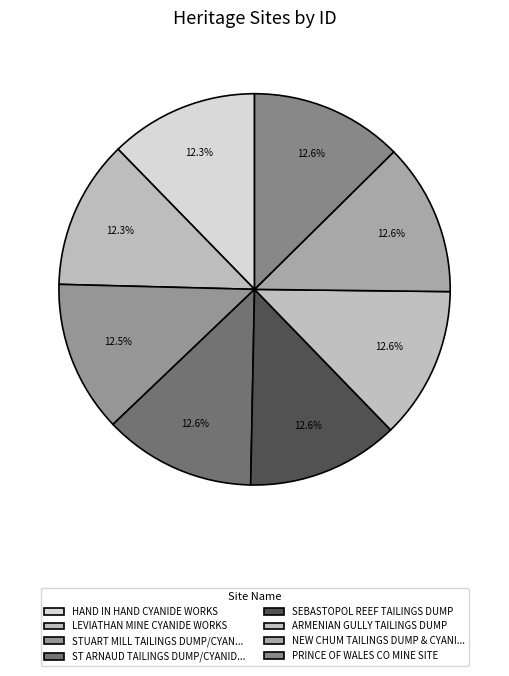

Does ARMENIAN GULLY TAILINGS DUMP account for over 50% of the chart?

No